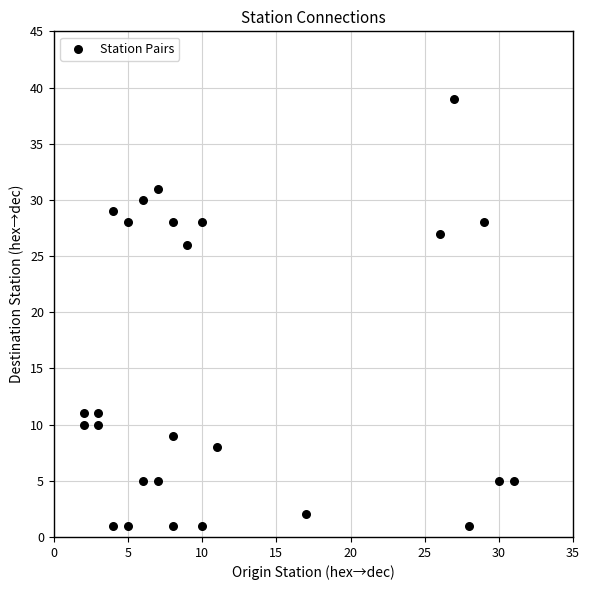

What Y value in the scatter plot is closest to 20?

26